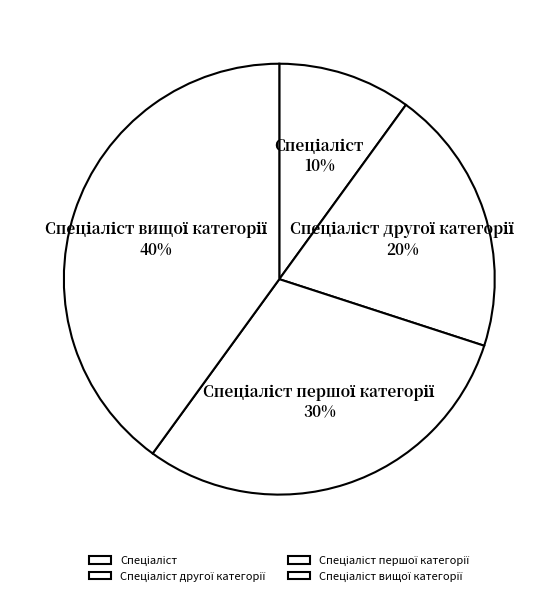

To the nearest percent, what is the difference between the largest and smallest slice percentages?

30%